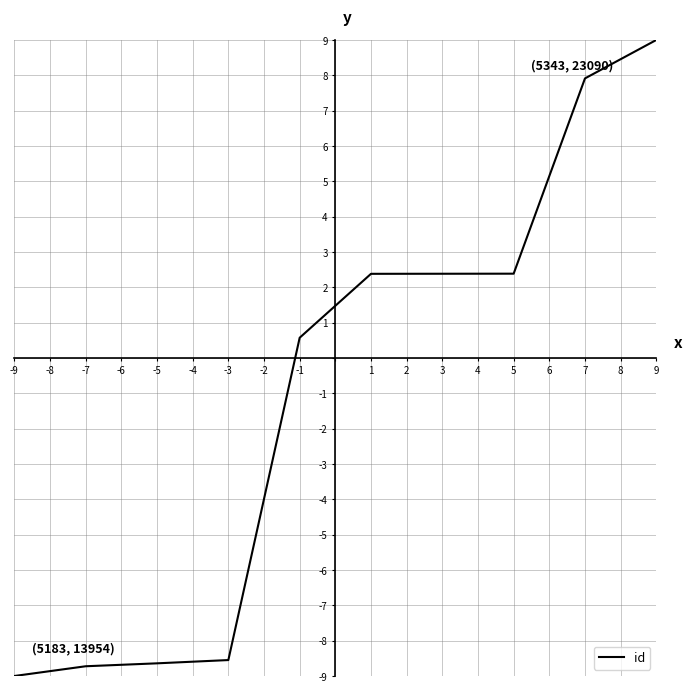

Where does the data first go above 2?

1